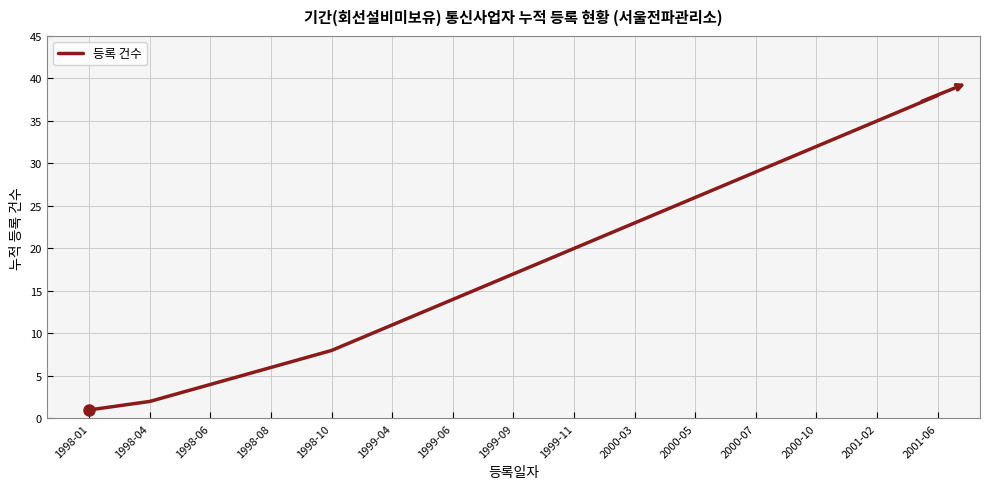

How many series are shown in this chart?

1